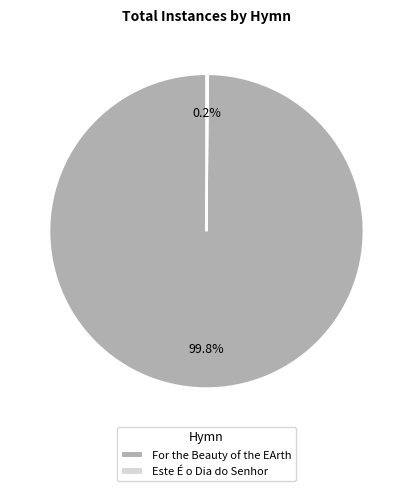

What is the majority slice?

For the Beauty of the EArth